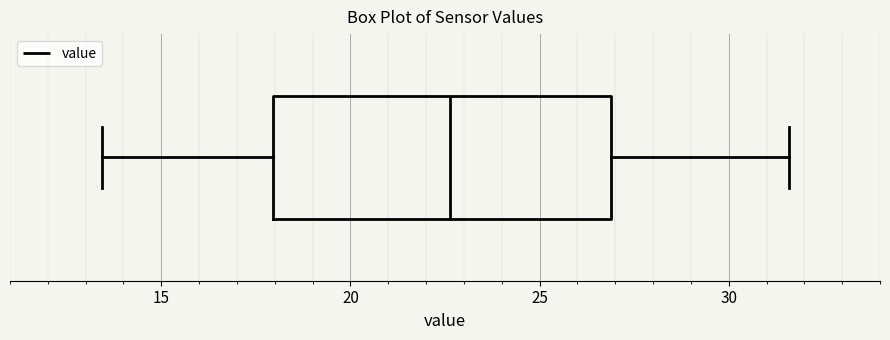

Transcribe this box plot: give where the median line is, the range the box spans, and where the two whiskers end, as read against the x-axis. The values are not printed on the chart, so give them approximately, as read against the axis.

median 22.5, box 18.0 to 27.0, whiskers 13.5 to 31.5